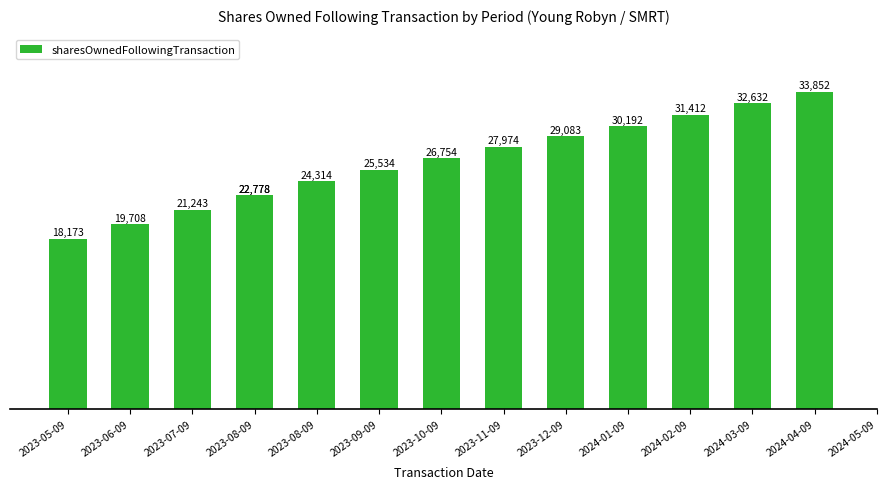

What is the ratio of the value at 2023-11-09 to the value at 2024-02-09?

0.9